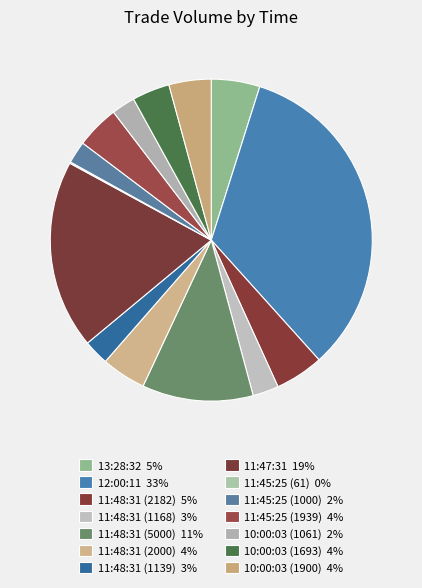

To the nearest percent, what portion does 11:45:25 (1000) represent?

2%